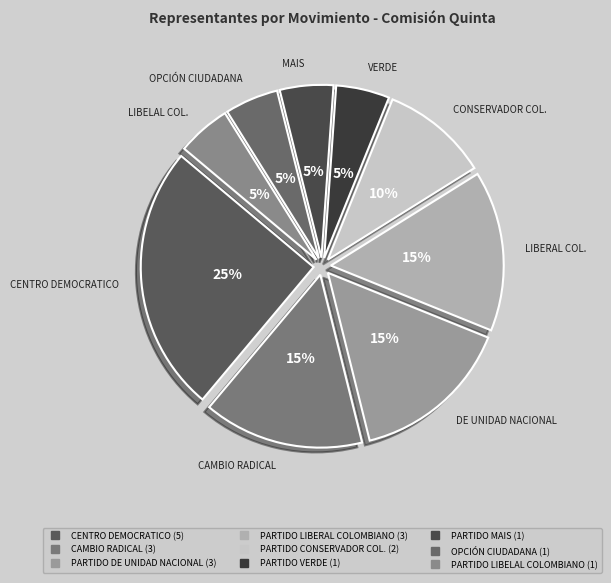

Is there a majority slice in this chart?

No